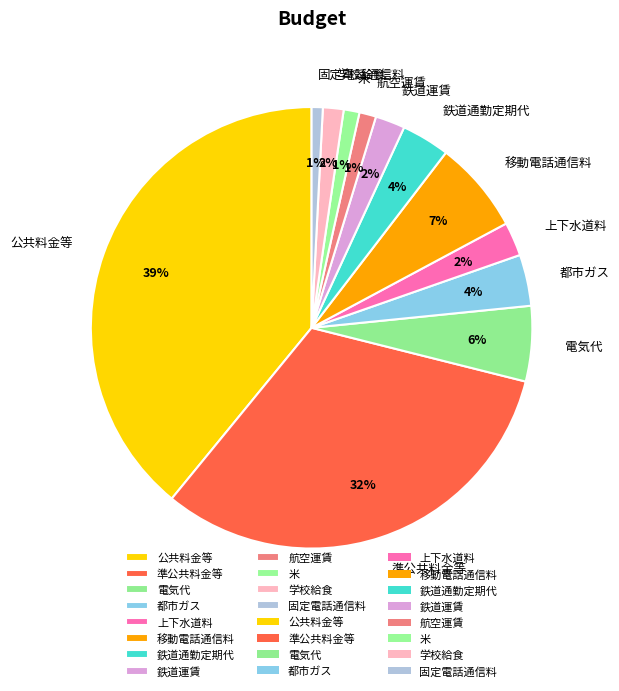

What percentage is the 固定電話通信料 slice, to the nearest percent?

1%